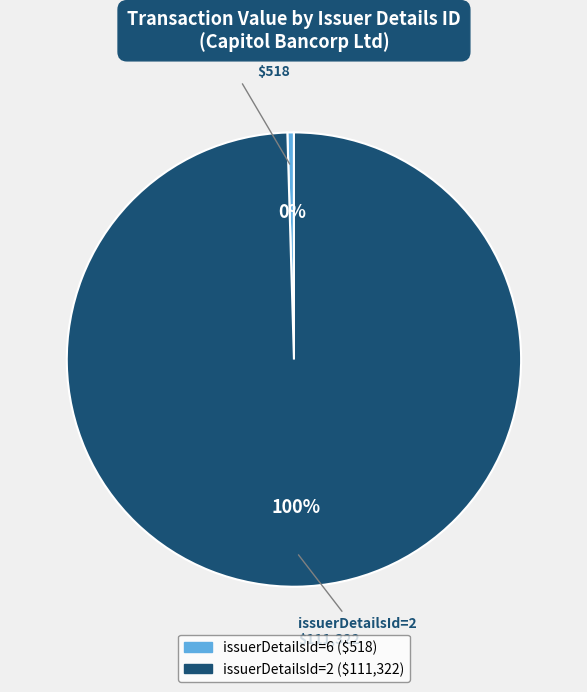

Is there a majority slice in this chart?

Yes